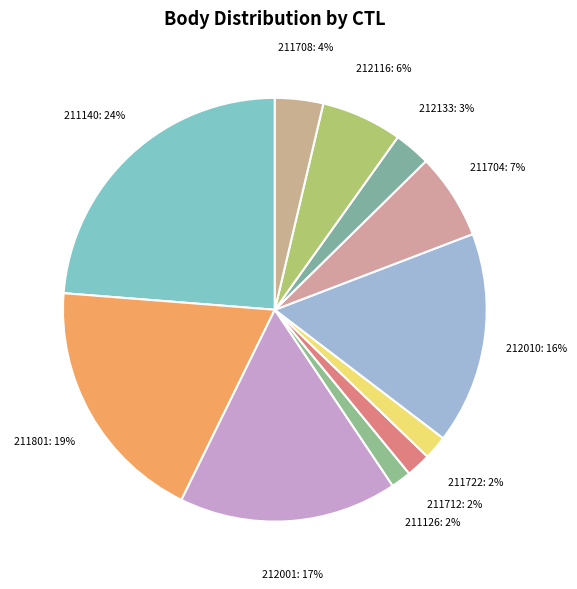

Between 211722 and 211140, which is larger?

211140